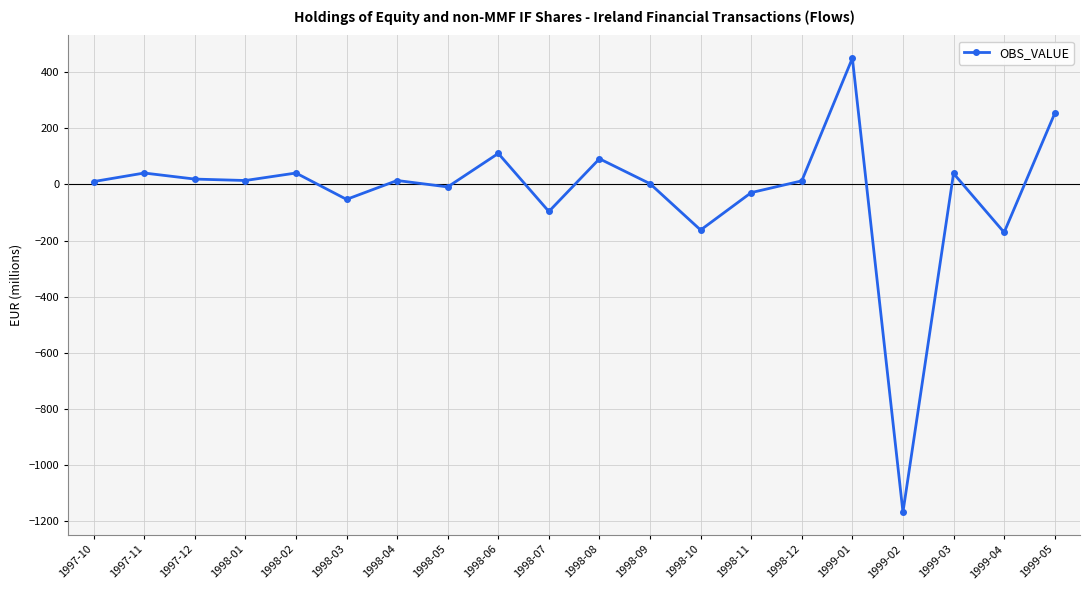

The chart shows a value of -8.9 at 1998-05. True or false?

True